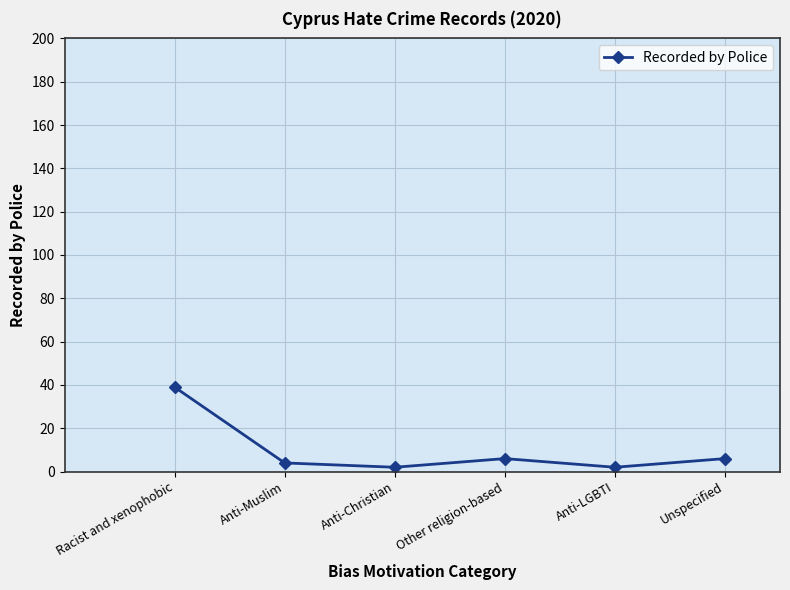

Between Anti-LGBTI and Other religion-based, which is larger?

Other religion-based